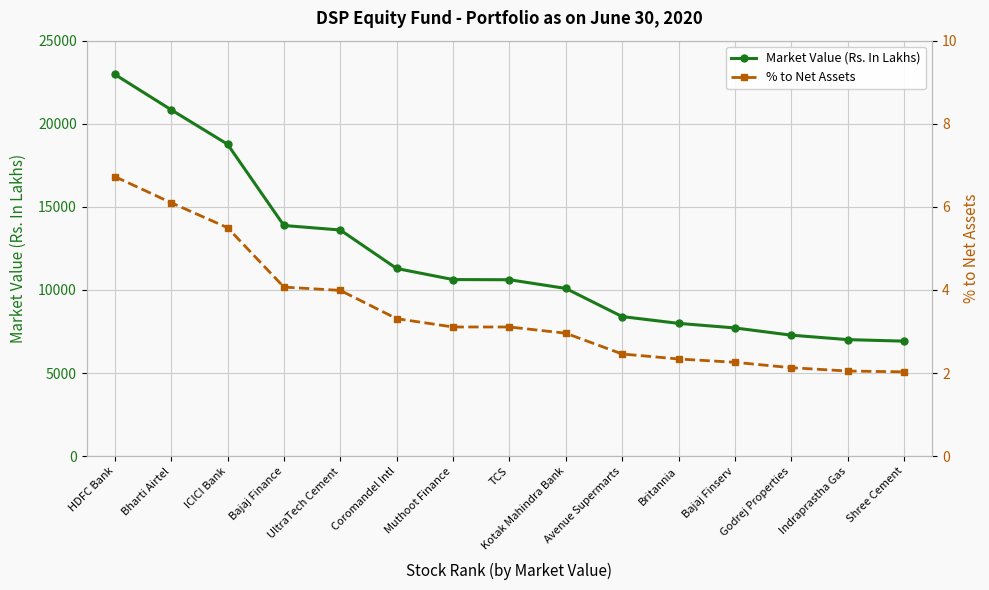

Which series has the largest range (max minus min)?

Market Value (Rs. In Lakhs)